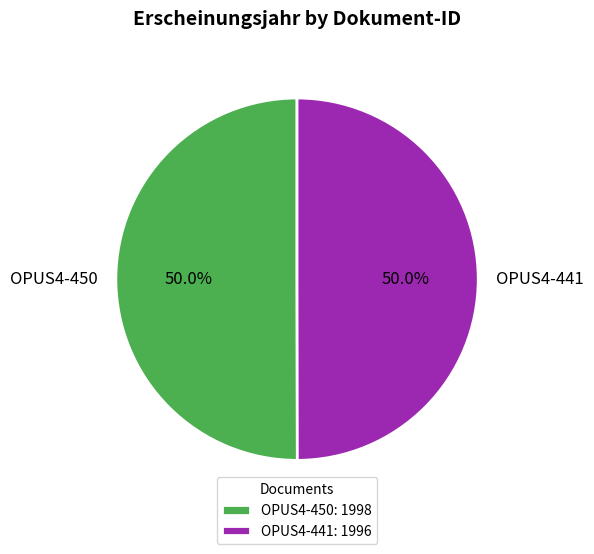

What is the ratio of the value at OPUS4-450 to the value at OPUS4-441?

1.0